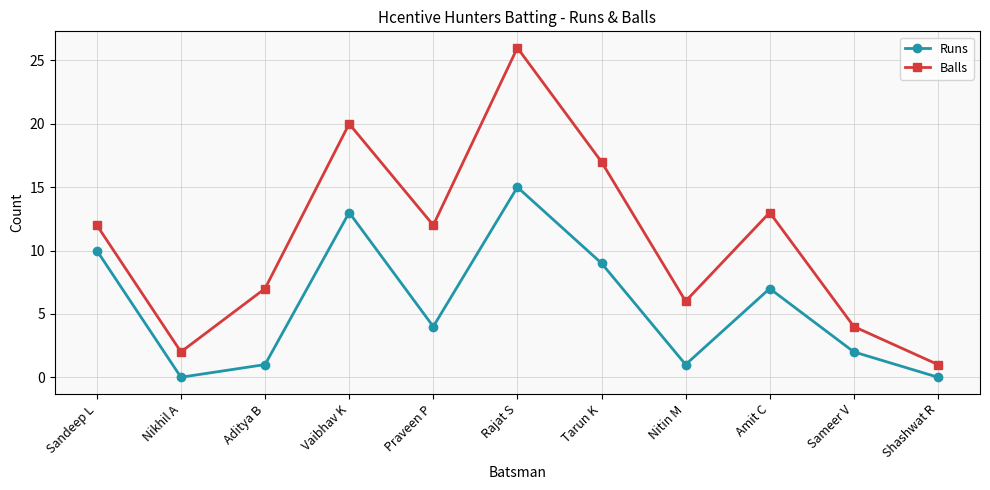

Is it true that Balls equals 8 at Nitin M?

False